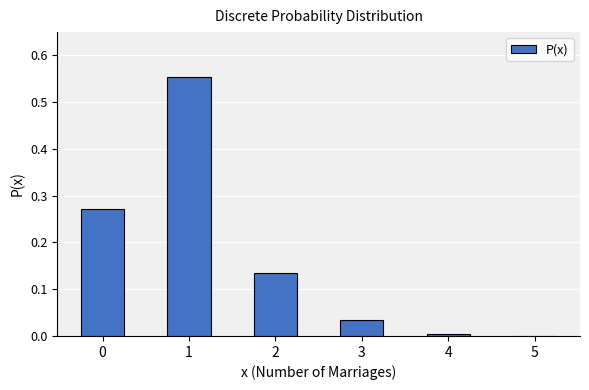

What is the sum of all values?

1.0